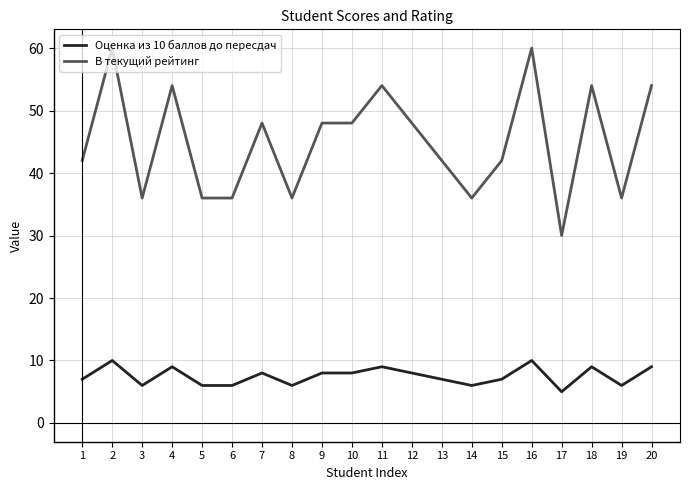

The Оценка из 10 баллов до пересдач series shows 6 at 14. True or false?

True